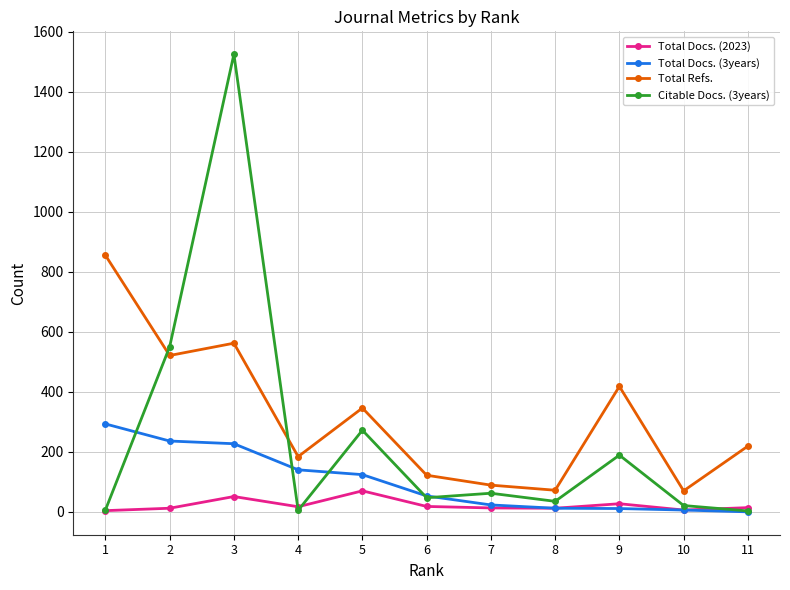

True or false: Total Refs. has more than 2 points higher than both neighbors.

True